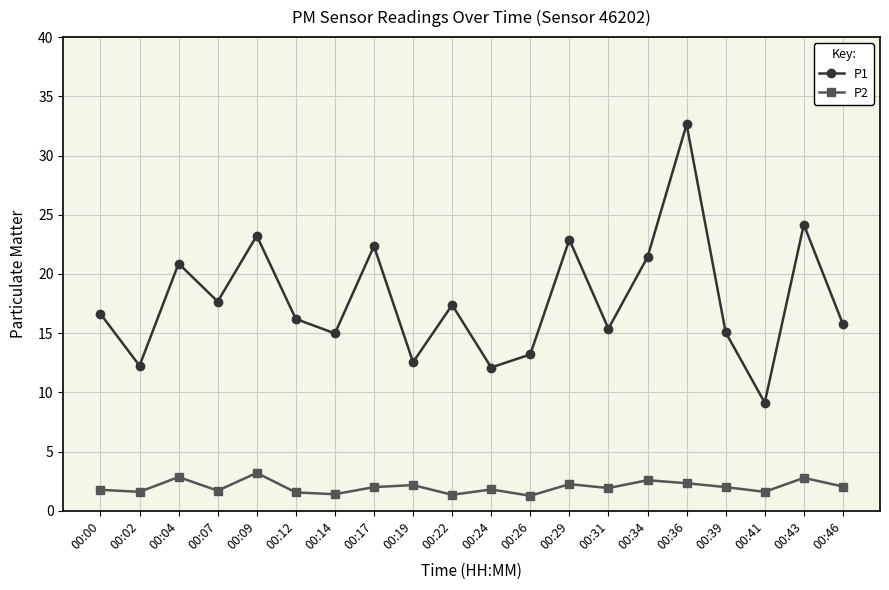

At 00:12, list the series in order from smallest to largest.

P2, P1